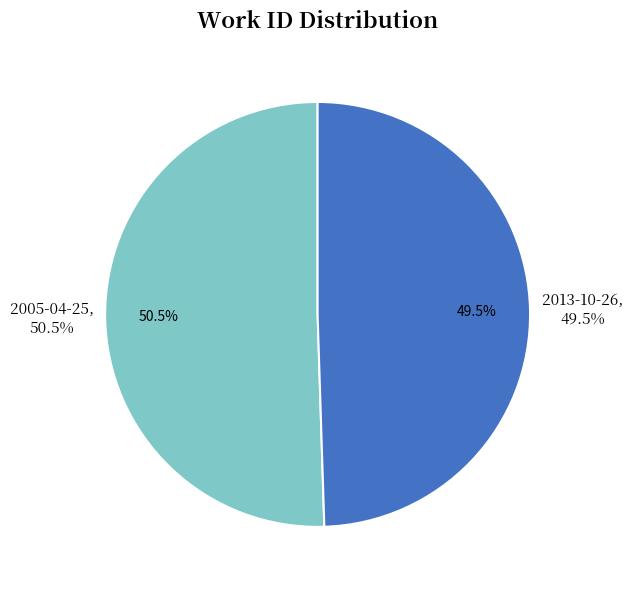

What percentage is the 2005-04-25 slice, to the nearest percent?

51%